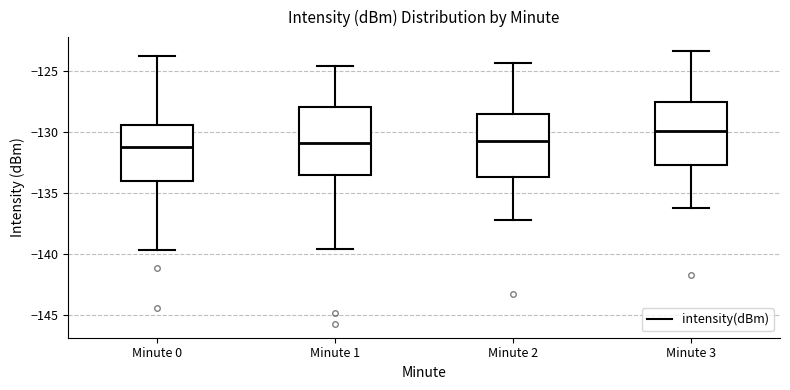

Which box has the highest median line?

Minute 3